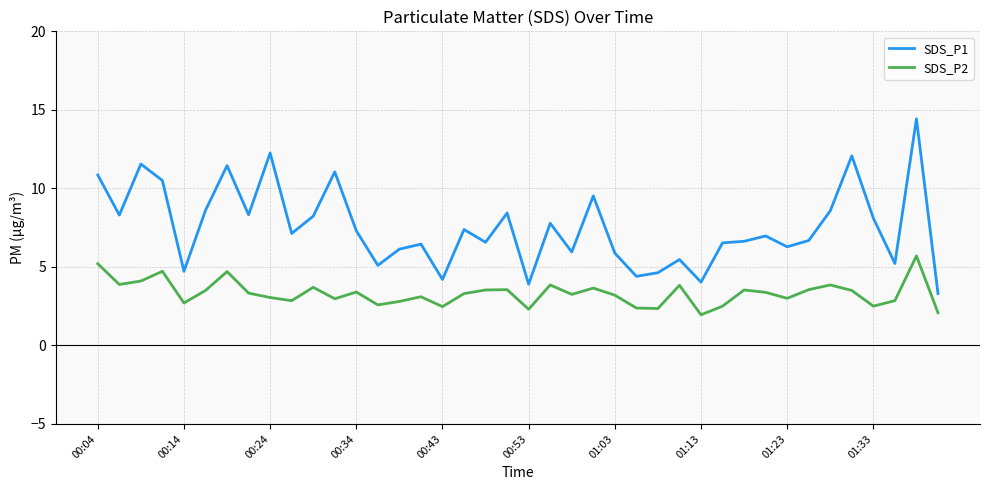

What is the sum of all SDS_P2 values?

132.6